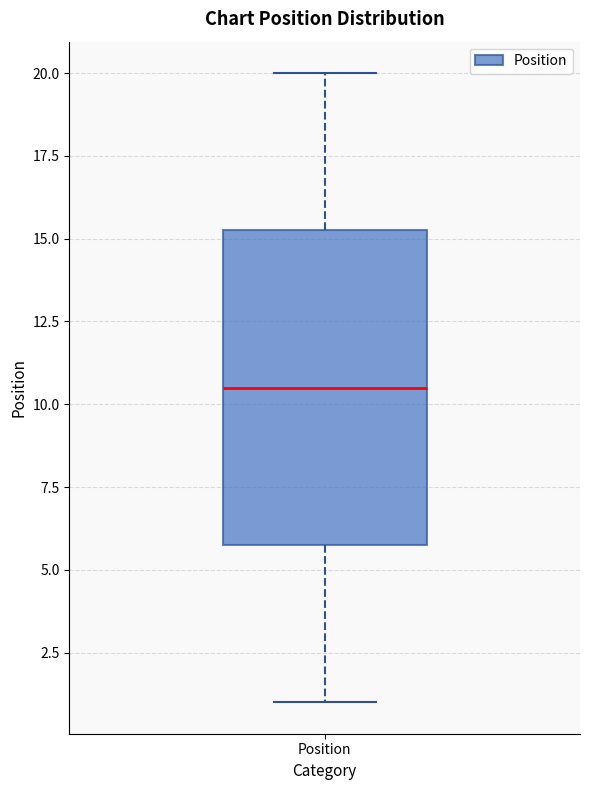

Read this box plot against the y-axis: the position of the median line, the range covered by the box, and the ends of both whiskers. The values are not printed on the chart, so give them approximately, as read against the axis.

median 10.5, box 6.0 to 15.5, whiskers 1.0 to 20.0